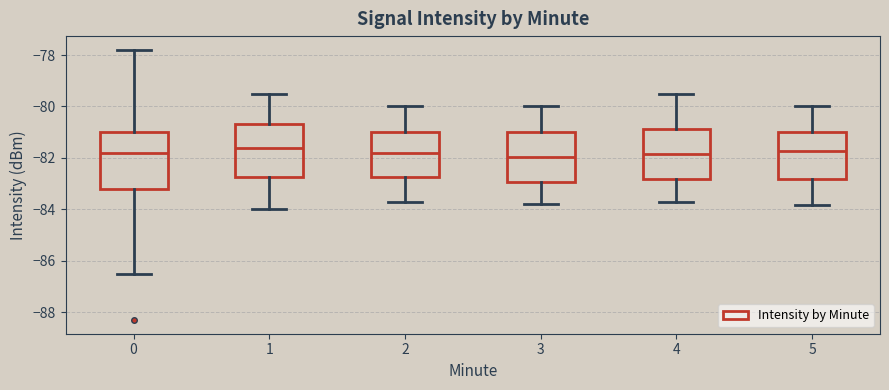

Reading left to right, transcribe this box plot: for each box, give where its median line is, the range the box spans, and where its two whiskers end, as read against the y-axis. The values are not printed on the chart, so give them approximately, as read against the axis.

0: median -81.8, box -83.2 to -81.0, whiskers -86.4 to -77.8
1: median -81.6, box -82.8 to -80.6, whiskers -84.0 to -79.4
2: median -81.8, box -82.8 to -81.0, whiskers -83.6 to -80.0
3: median -82.0, box -83.0 to -81.0, whiskers -83.8 to -80.0
4: median -81.8, box -82.8 to -80.8, whiskers -83.6 to -79.4
5: median -81.8, box -82.8 to -81.0, whiskers -83.8 to -80.0